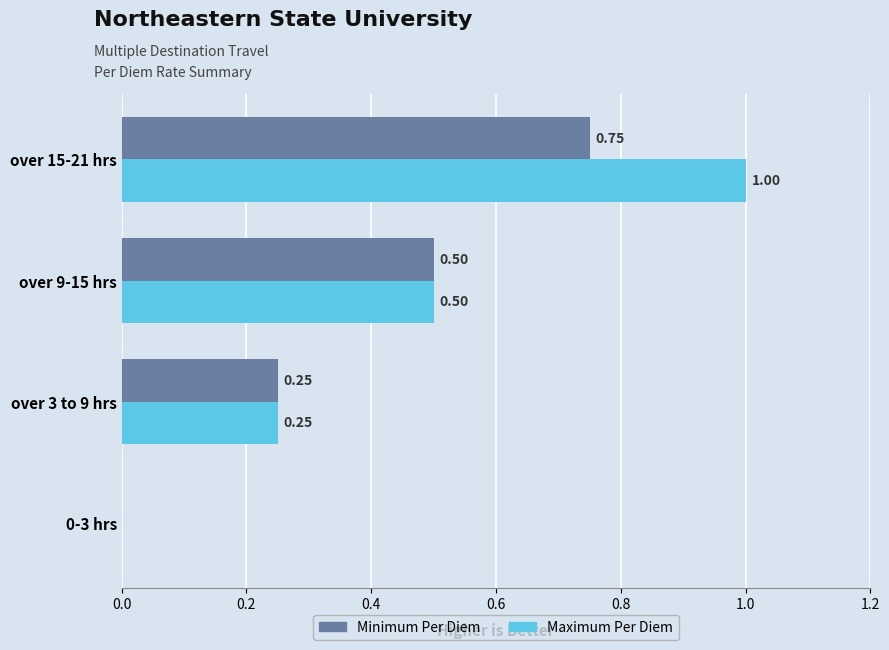

Which series has the largest total across all categories?

Maximum Per Diem